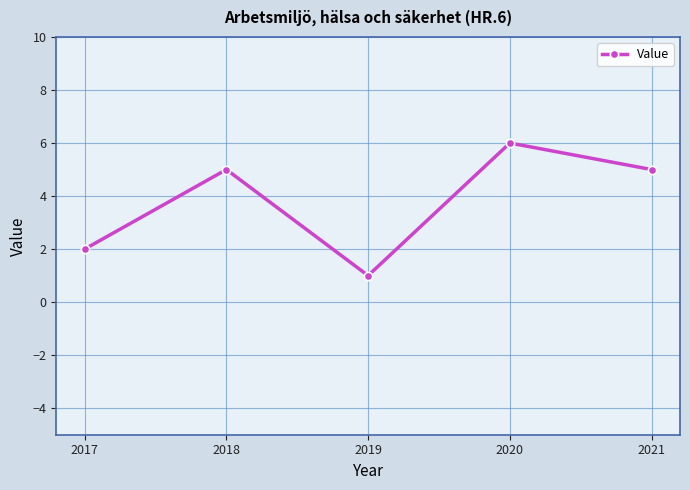

Count the values in the range 2 to 5.

3